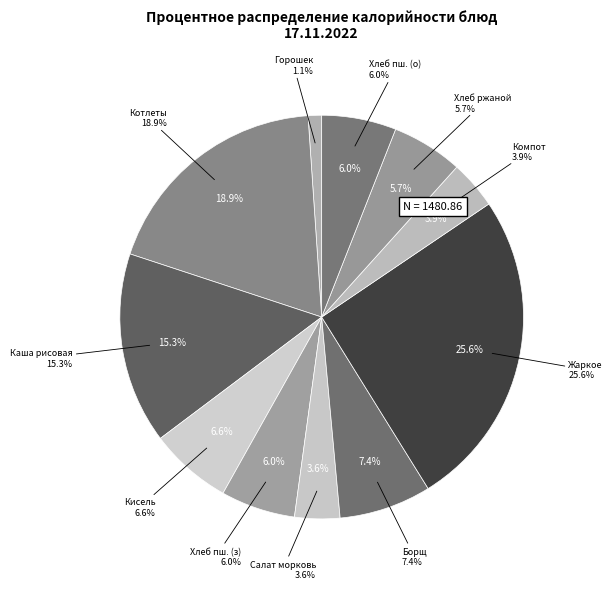

What percentage do Салат из моркови с сахаром and Котлеты рубленые из мяса птицы together represent?

22.5%